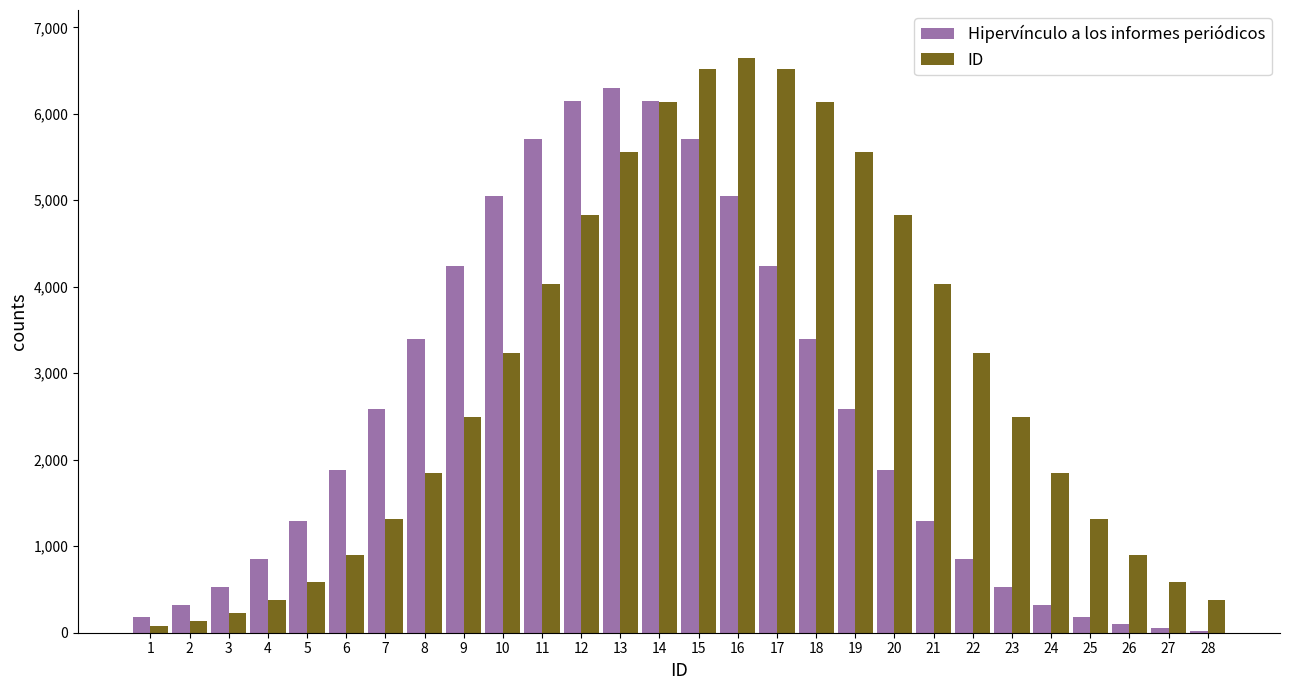

Rank the series by their maximum value, from highest to lowest.

ID, Hipervínculo a los informes periódicos